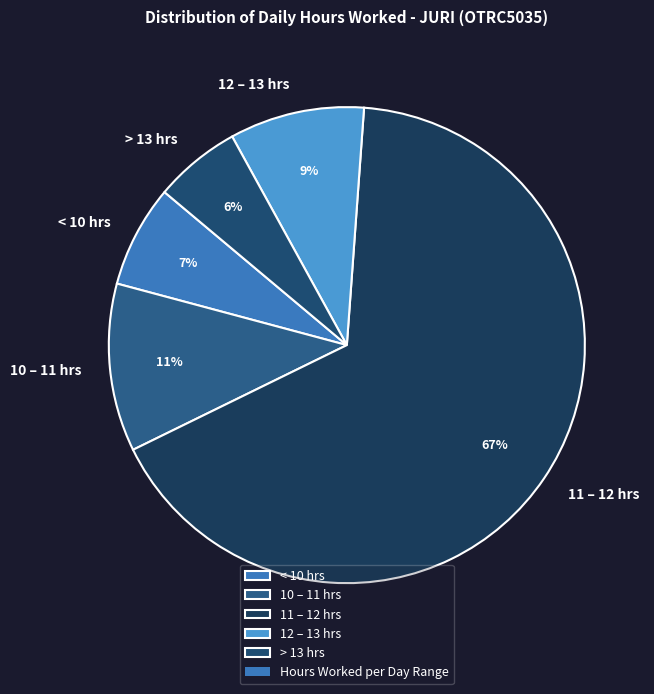

Rank the categories by value from lowest to highest.

> 13 hrs, < 10 hrs, 12 – 13 hrs, 10 – 11 hrs, 11 – 12 hrs